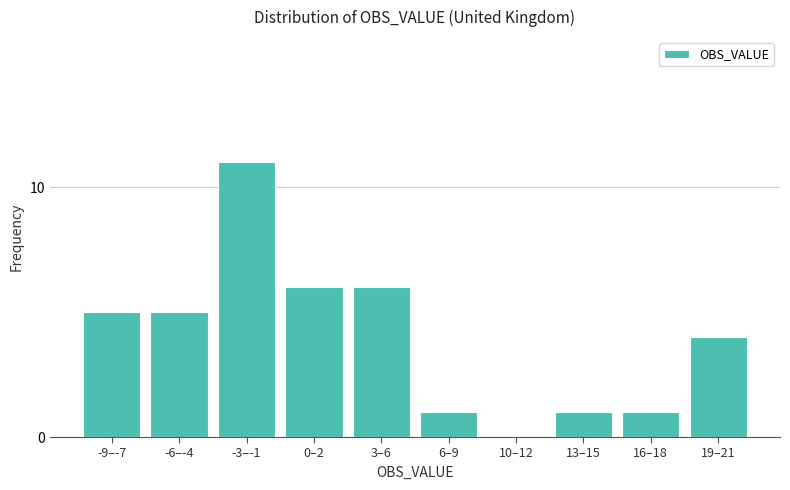

Reading right to left, what are all the values shown in this chart?

19–21=4	16–18=1	13–15=1	10–12=0	6–9=1	3–6=6	0–2=6	-3–-1=11	-6–-4=5	-9–-7=5